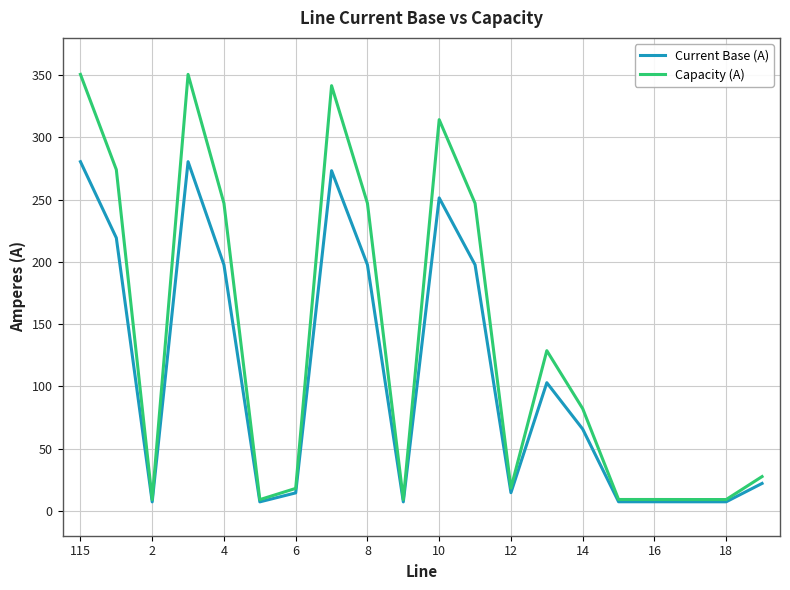

What are all the series names shown in the legend?

Current Base (A), Capacity (A)